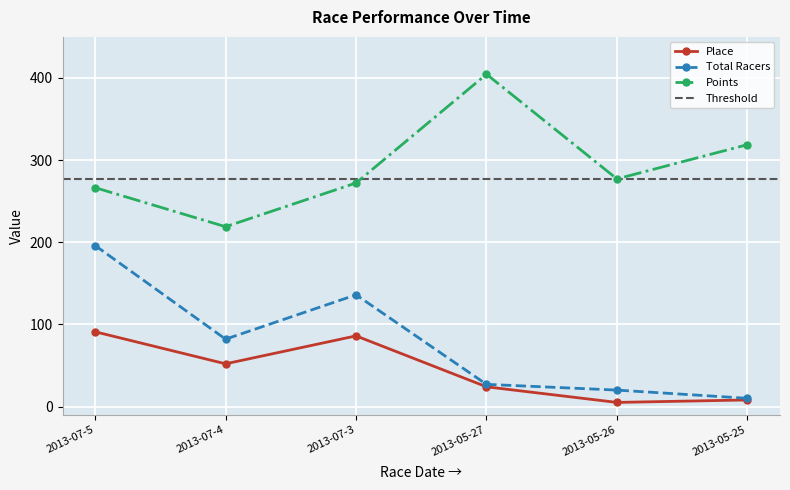

True or false: Points and Place intersect in this chart.

False